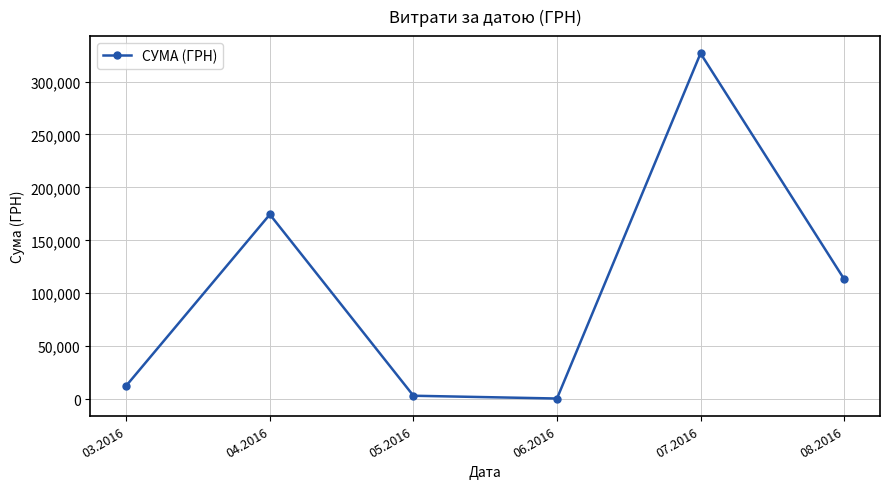

At which label does the data first exceed 113398?

04.2016